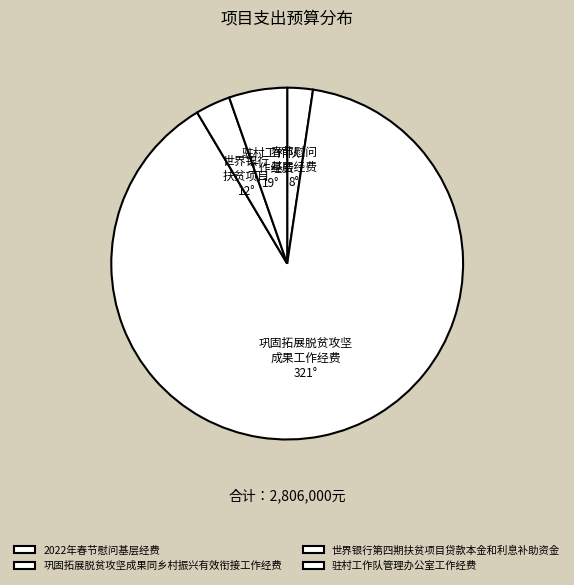

Count the number of slices in the pie.

4